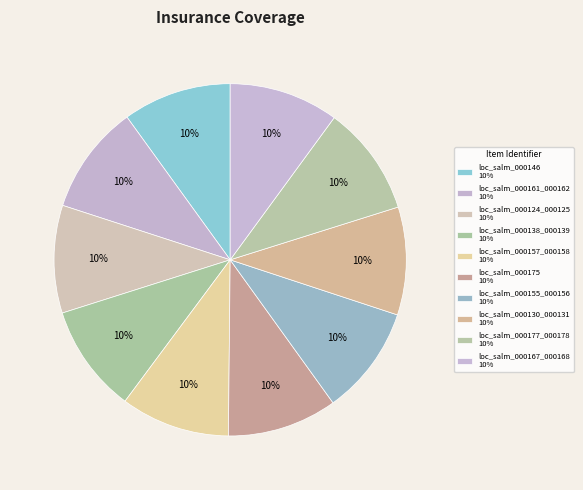

How many segments does this pie chart have?

10